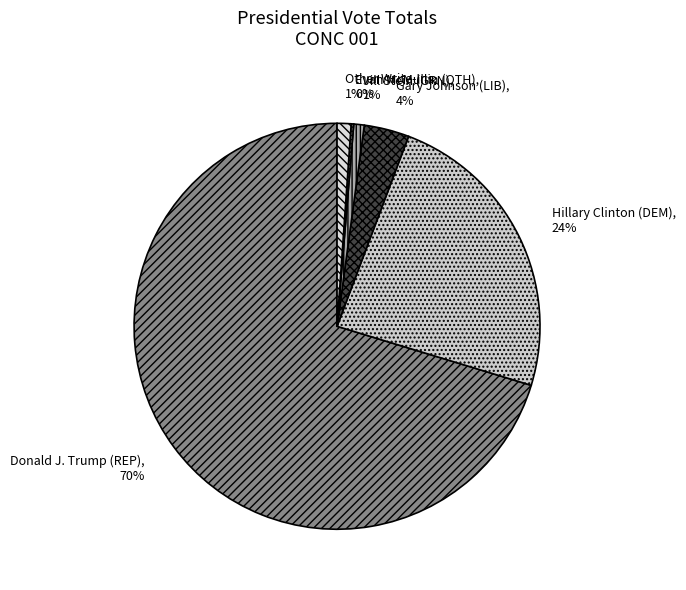

Which category accounts for the majority?

Donald J. Trump (REP)